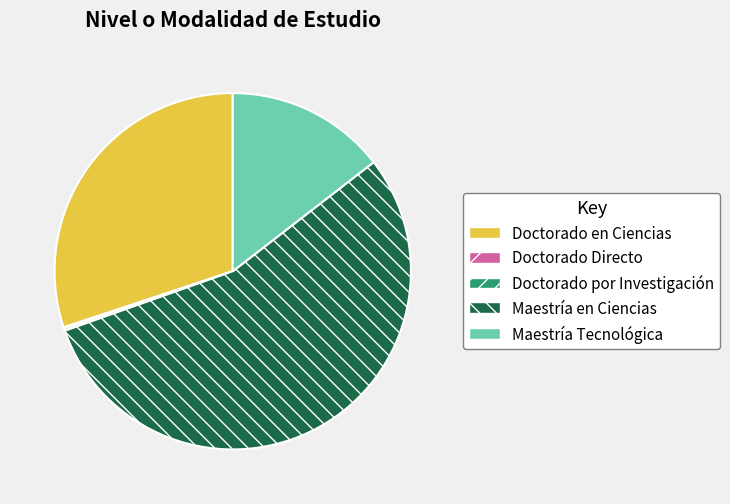

What is the largest slice in the pie chart?

Maestría en Ciencias